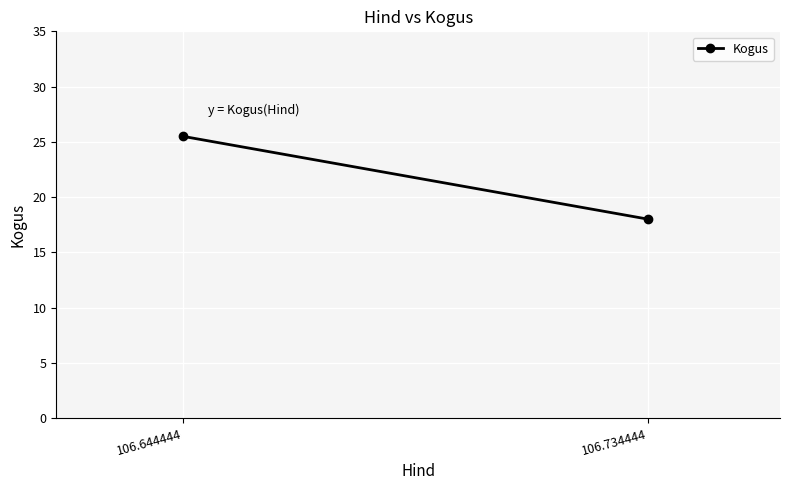

At which category does the chart reach its peak across all series?

106.644444